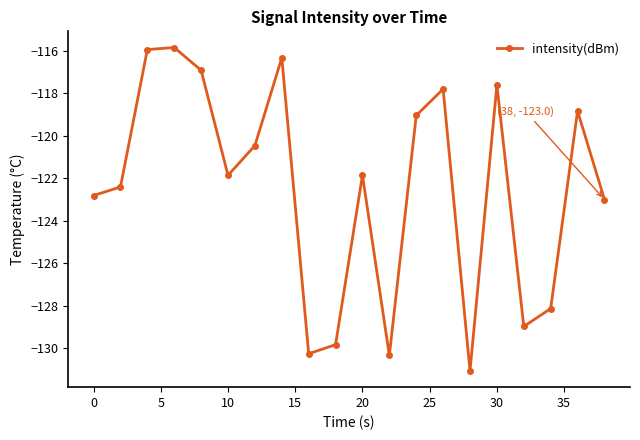

What is the greatest value displayed?

-115.8